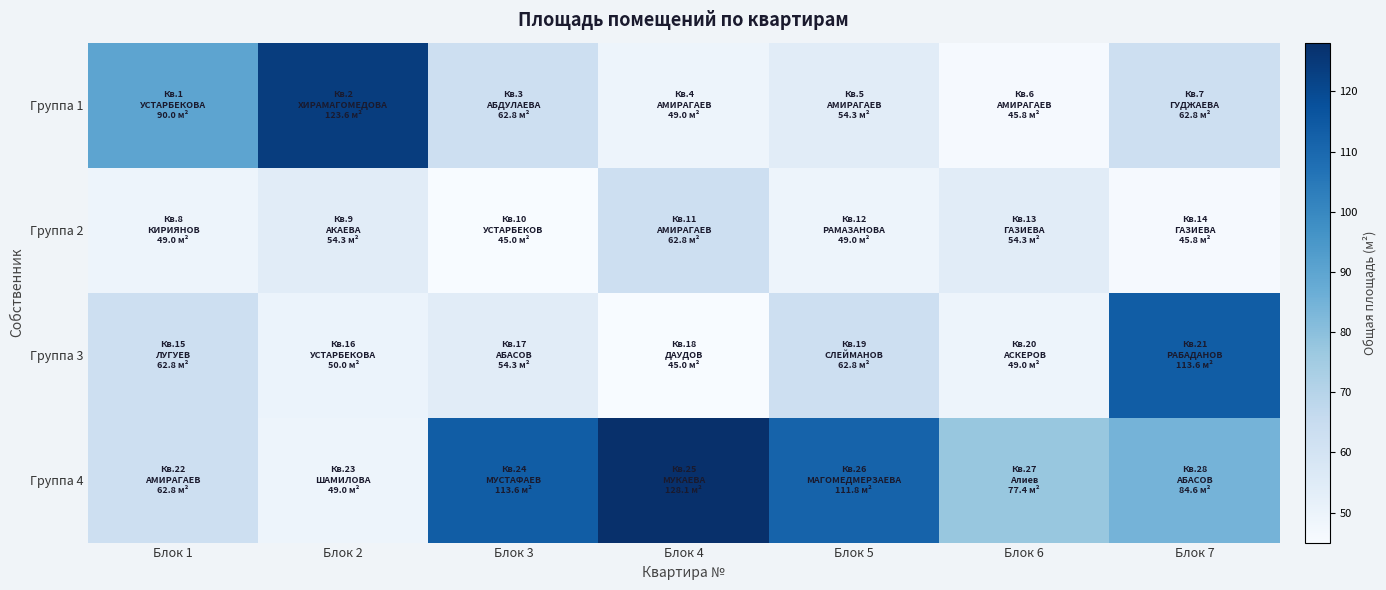

Rank the series by their average value, from highest to lowest.

Группа 4, Группа 1, Группа 3, Группа 2